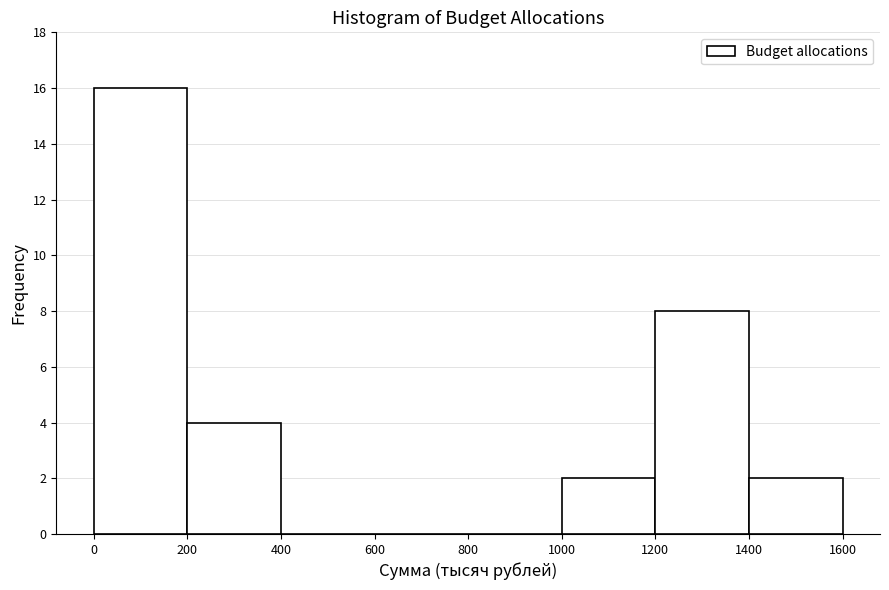

Over which range of the x-axis is the bar tallest?

0 to 200